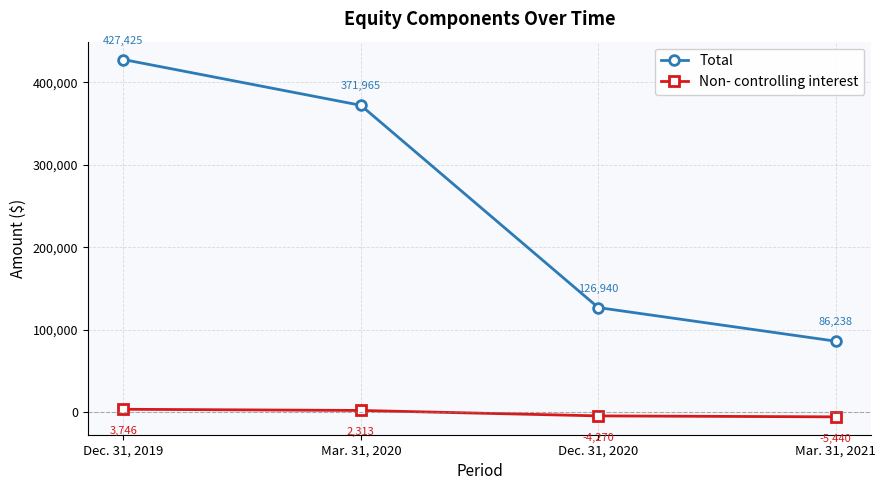

What is the highest value of the Non- controlling interest series?

3746